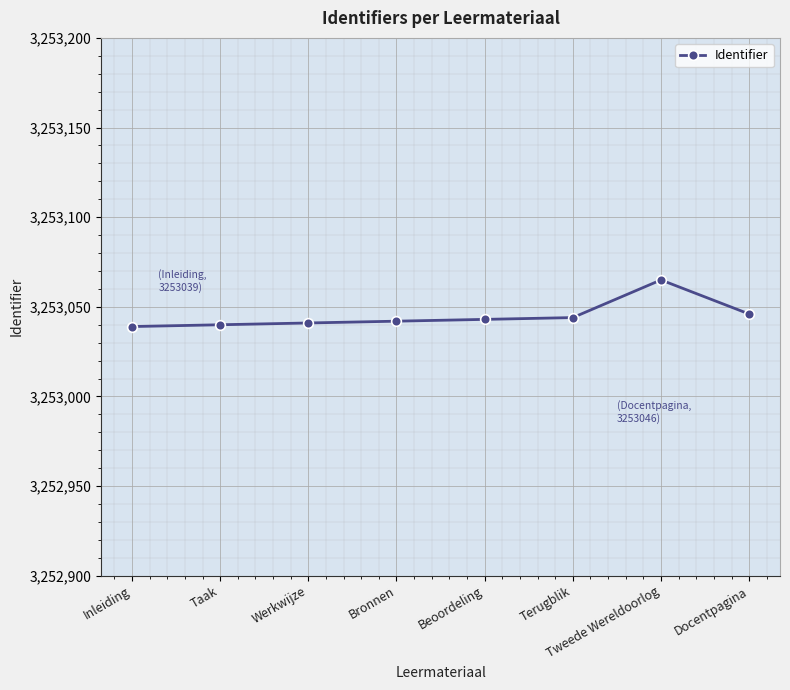

What is the label of the 4th point from the left?

Bronnen